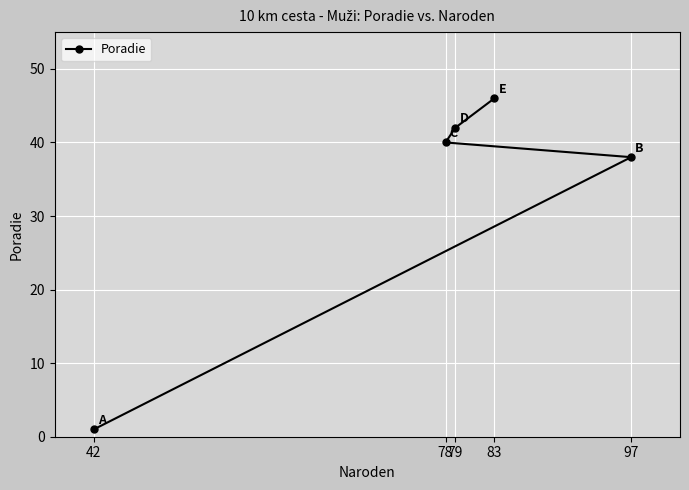

True or false: the data shows 52 at 78.

False